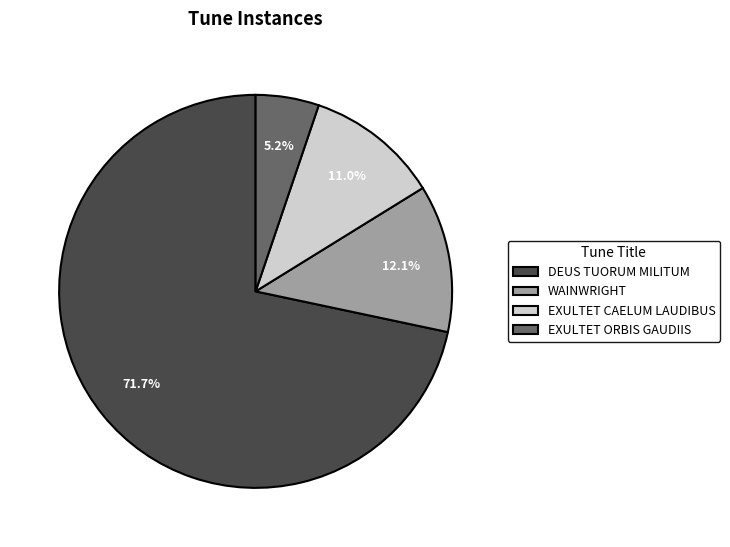

Which category has the biggest portion of the pie?

DEUS TUORUM MILITUM